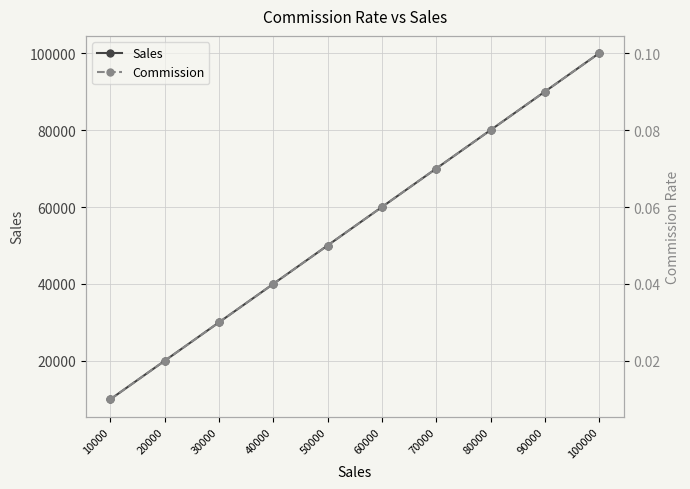

Reading left to right, what are all the values shown in this chart?

Sales: 10000=10000.0	20000=20000.0	30000=30000.0	40000=40000.0	50000=50000.0	60000=60000.0	70000=70000.0	80000=80000.0	90000=90000.0	100000=100000.0
Commission: 10000=0.0	20000=0.0	30000=0.0	40000=0.0	50000=0.1	60000=0.1	70000=0.1	80000=0.1	90000=0.1	100000=0.1